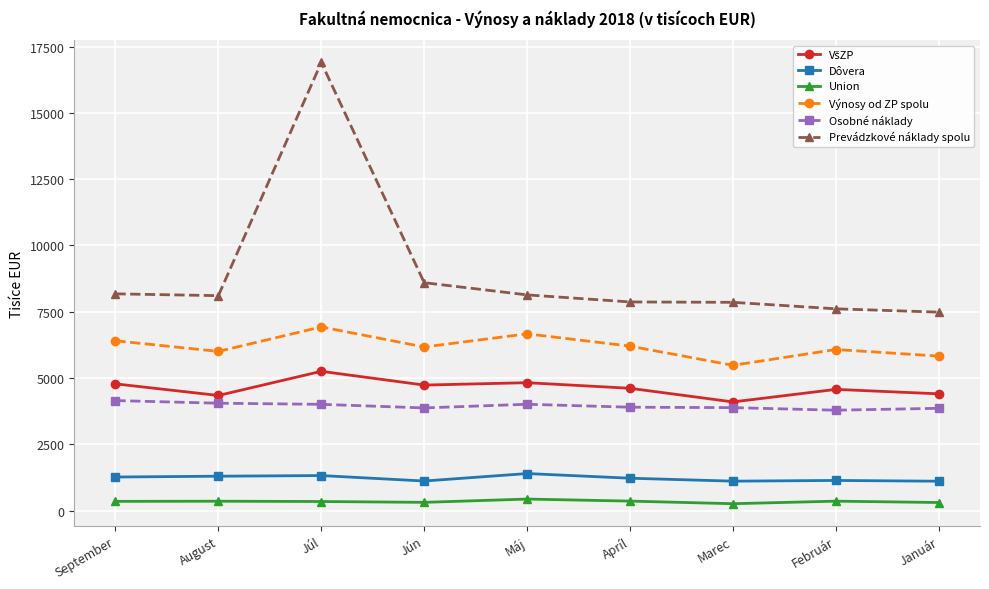

What is the label of the 3rd point from the right?

Marec